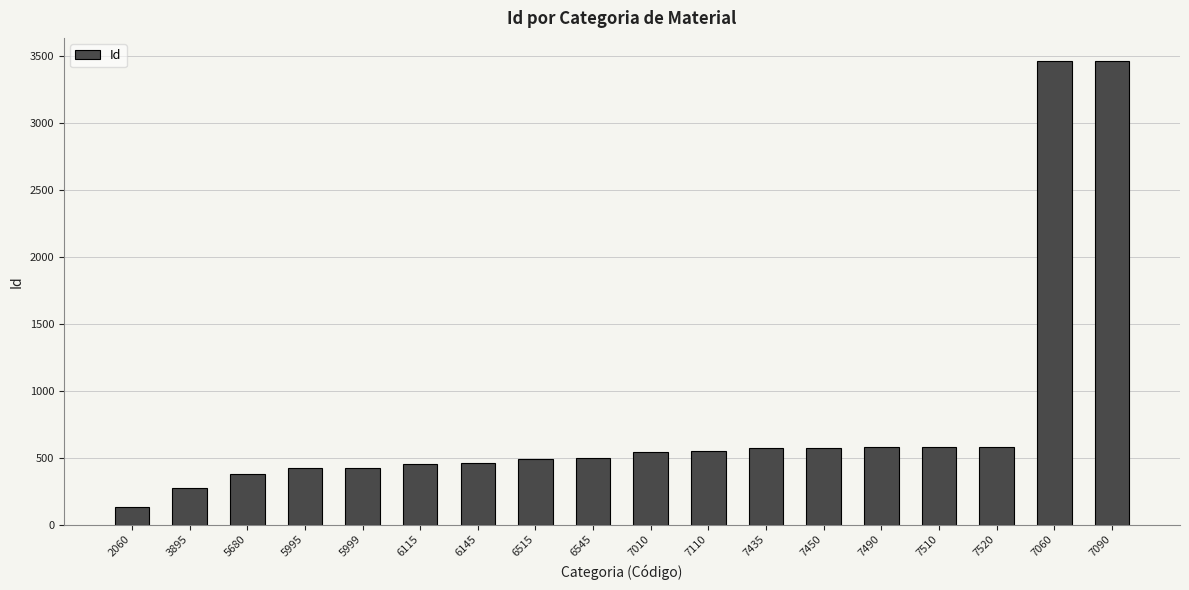

How many data points does each series have?

18